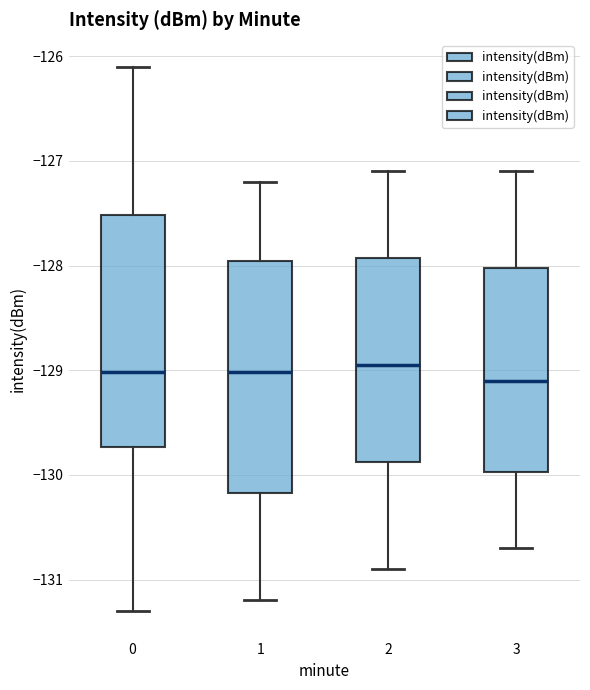

Reading left to right, read every box against the y-axis: the position of its median line, the range the box covers, and the ends of its whiskers. The values are not printed on the chart, so give them approximately, as read against the axis.

0: median -129.0, box -129.7 to -127.5, whiskers -131.3 to -126.1
1: median -129.0, box -130.2 to -128.0, whiskers -131.2 to -127.2
2: median -128.9, box -129.9 to -127.9, whiskers -130.9 to -127.1
3: median -129.1, box -130.0 to -128.0, whiskers -130.7 to -127.1